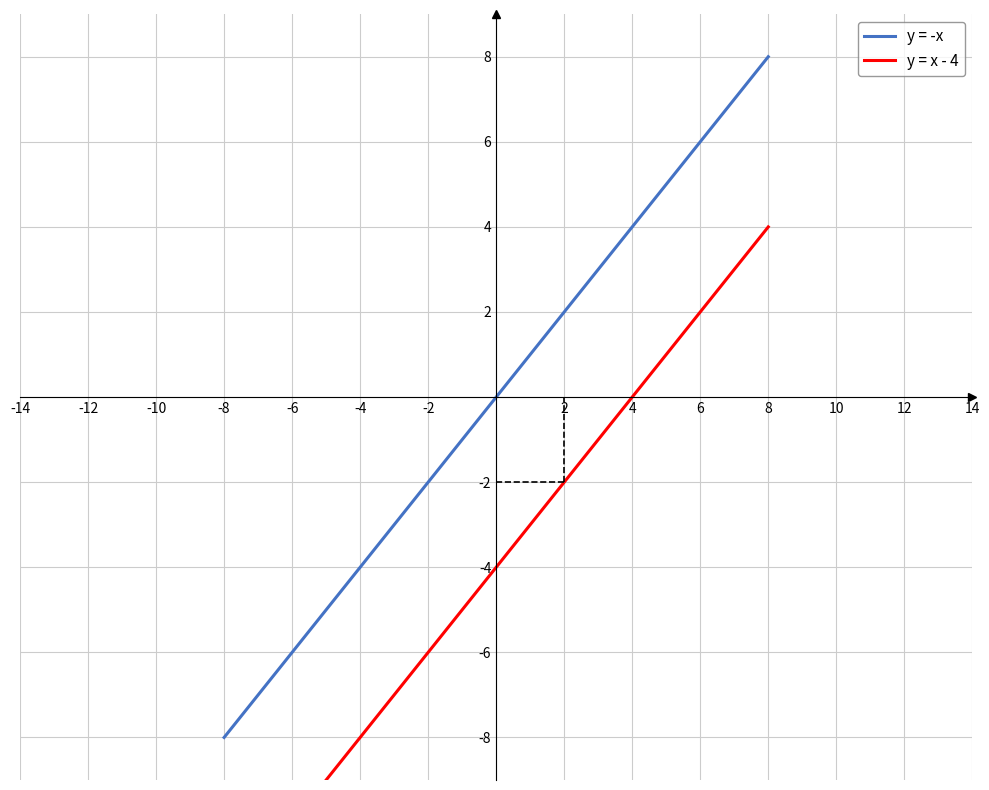

What is the difference between the maximum and second lowest values?

14